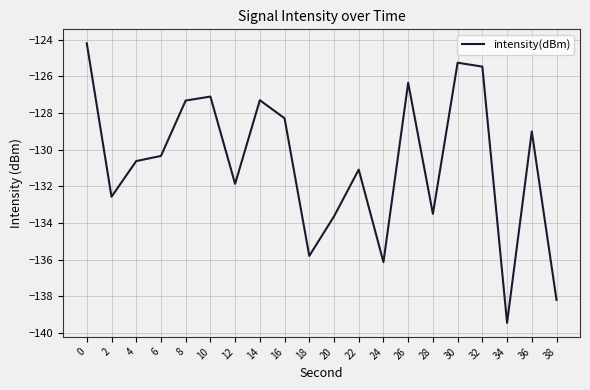

What is the difference between the maximum and minimum values?

15.3